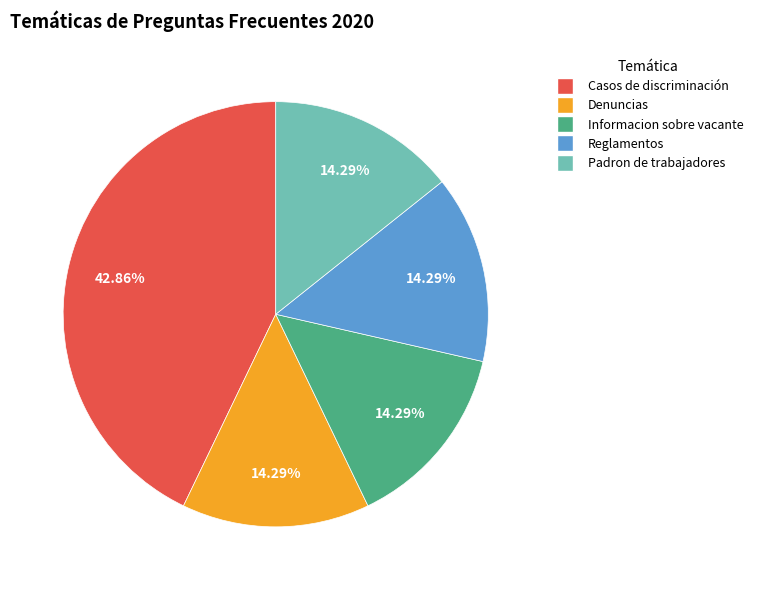

Does Padron de trabajadores account for over 50% of the chart?

No